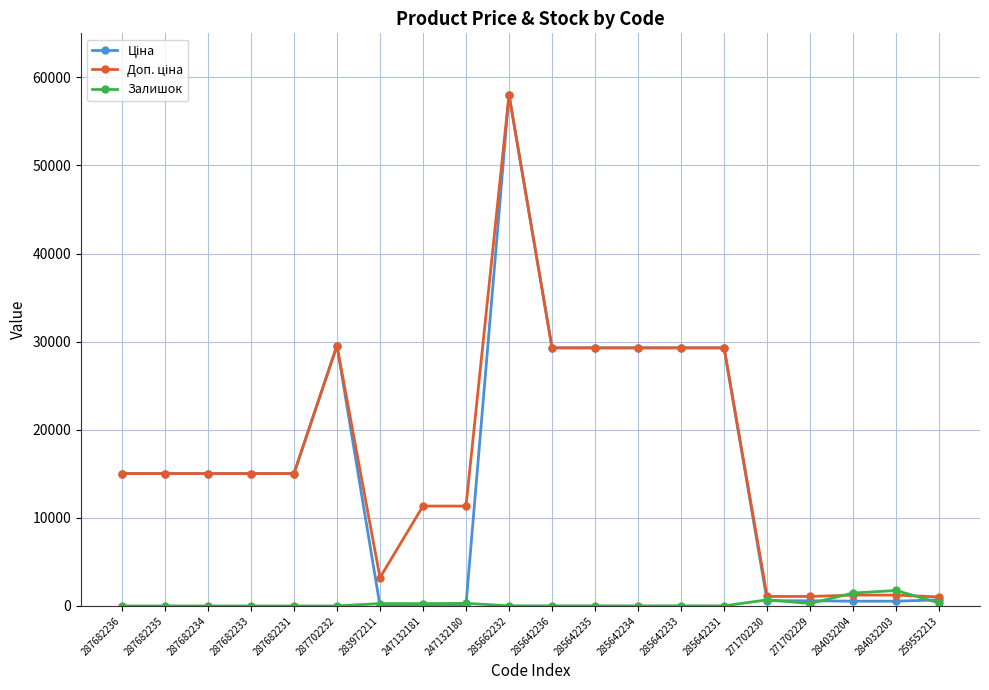

At how many categories does at least one series exceed 26328?

7